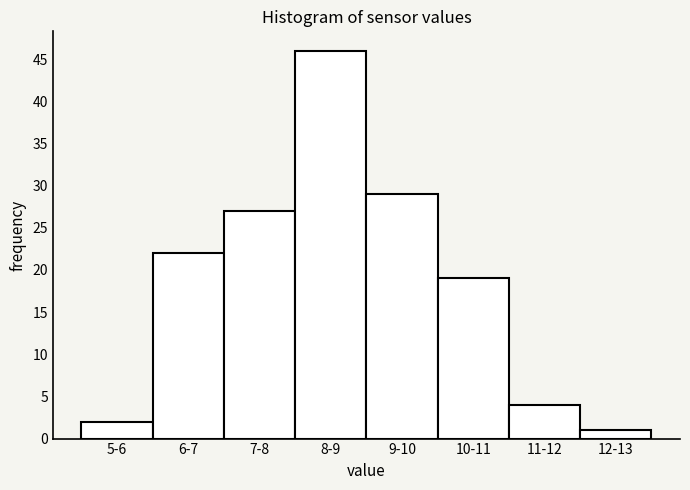

Reading right to left, transcribe all the data shown in this chart.

12-13=1	11-12=4	10-11=19	9-10=29	8-9=46	7-8=27	6-7=22	5-6=2